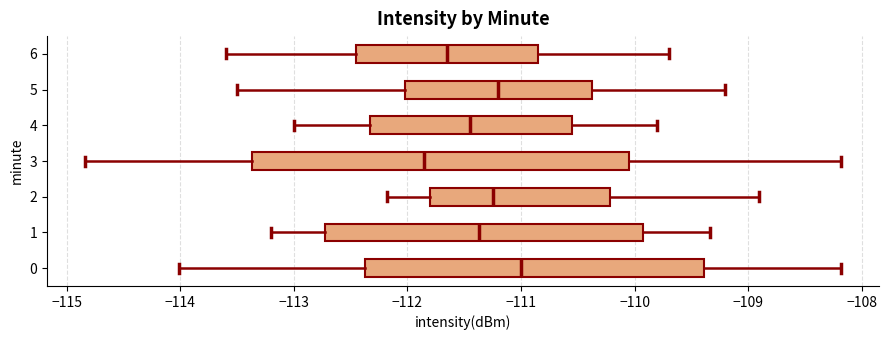

Reading bottom to top, read every box against the x-axis: the position of its median line, the range the box covers, and the ends of its whiskers. The values are not printed on the chart, so give them approximately, as read against the axis.

0: median -111.0, box -112.4 to -109.4, whiskers -114.0 to -108.2
1: median -111.4, box -112.7 to -109.9, whiskers -113.2 to -109.3
2: median -111.2, box -111.8 to -110.2, whiskers -112.2 to -108.9
3: median -111.8, box -113.4 to -110.0, whiskers -114.8 to -108.2
4: median -111.4, box -112.3 to -110.5, whiskers -113.0 to -109.8
5: median -111.2, box -112.0 to -110.4, whiskers -113.5 to -109.2
6: median -111.6, box -112.4 to -110.8, whiskers -113.6 to -109.7